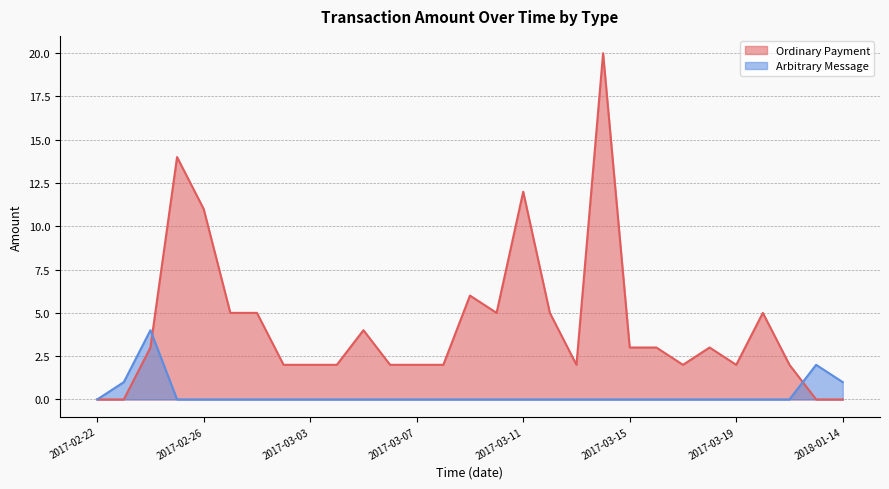

What is the sum of the Arbitrary Message values at 2017-07-25 and 2017-02-25?

2